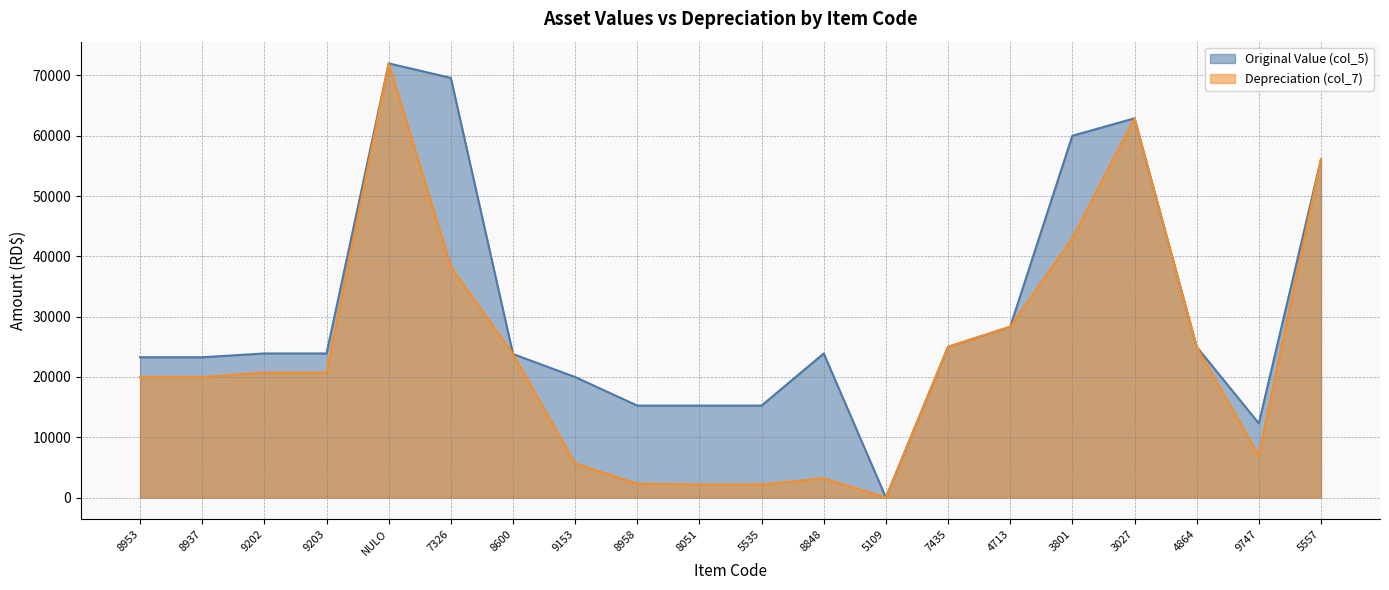

Which label corresponds to the smallest value in the chart?

5109